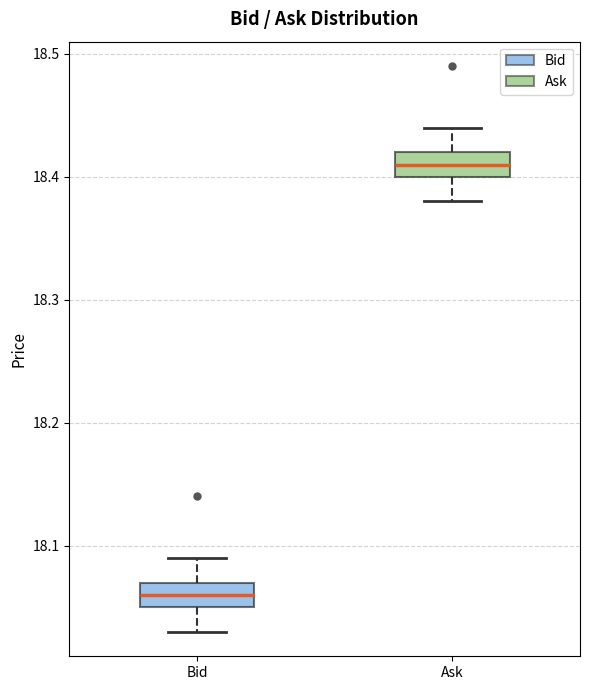

Where does the upper whisker of the box for Bid end on the y-axis? The values are not printed on the chart, so give them approximately, as read against the axis.

18.09